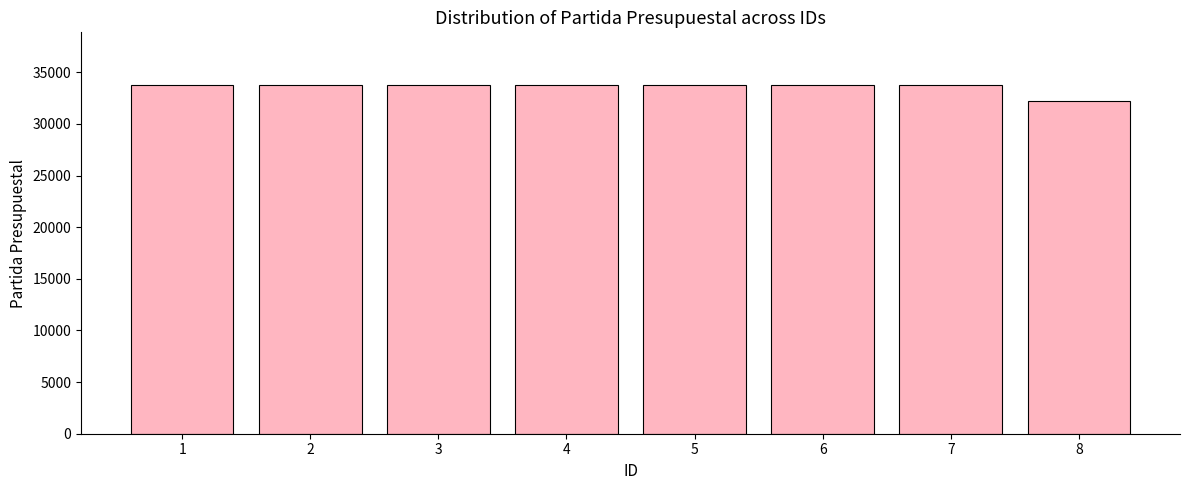

What is the value of the 7th bar from the left?

33801